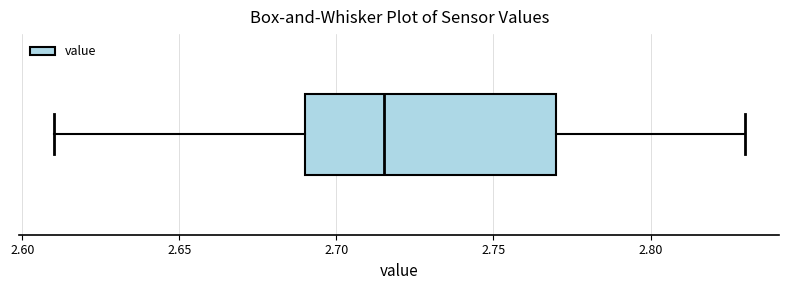

Transcribe this box plot: give where the median line is, the range the box spans, and where the two whiskers end, as read against the x-axis. The values are not printed on the chart, so give them approximately, as read against the axis.

median 2.715, box 2.690 to 2.770, whiskers 2.610 to 2.830